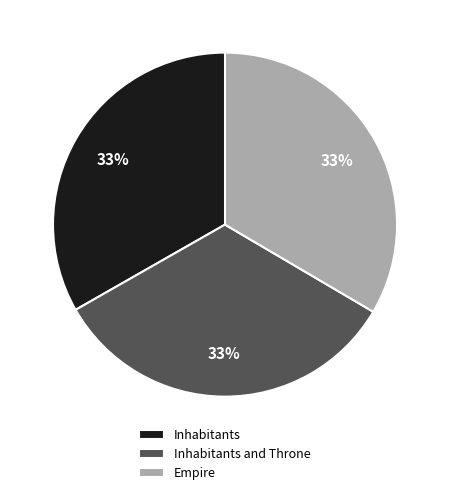

How many slices are in this pie chart?

3